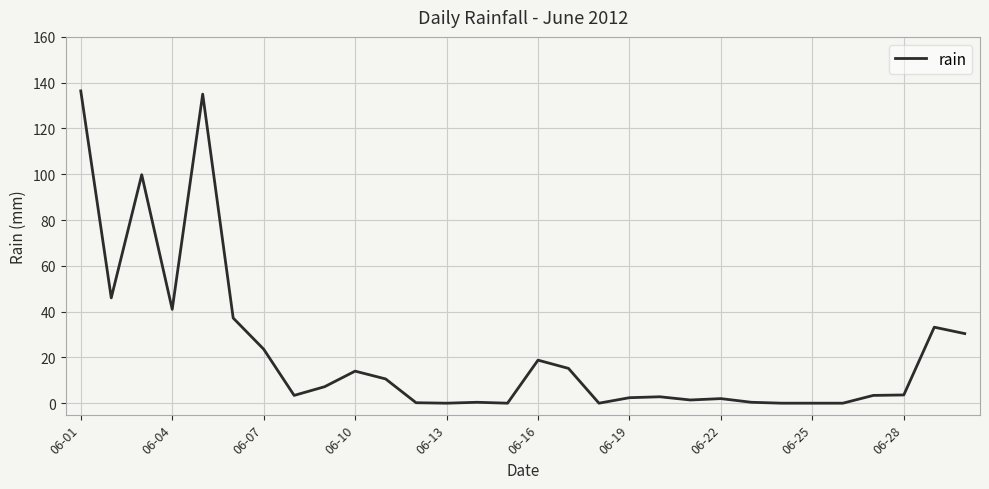

What is the difference between the maximum and minimum values?

136.4